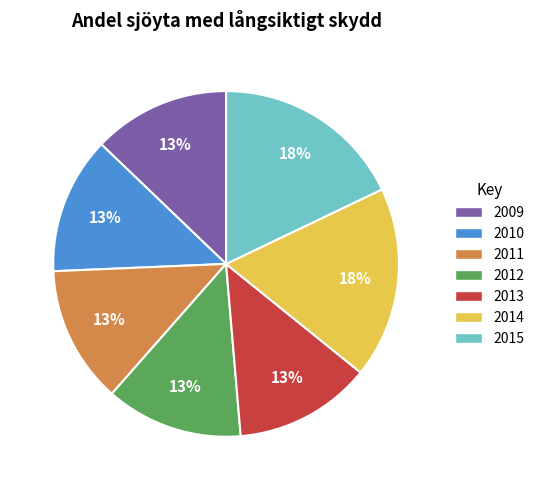

Combined, do 2014 and 2013 account for over 50%?

No